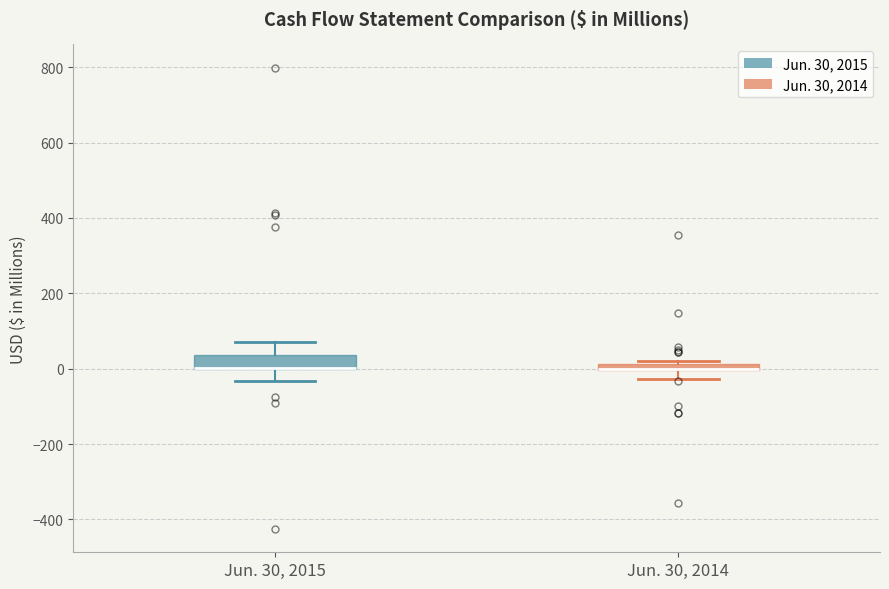

Comparing the boxes themselves (not the whiskers), which one is the tallest?

Jun. 30, 2015